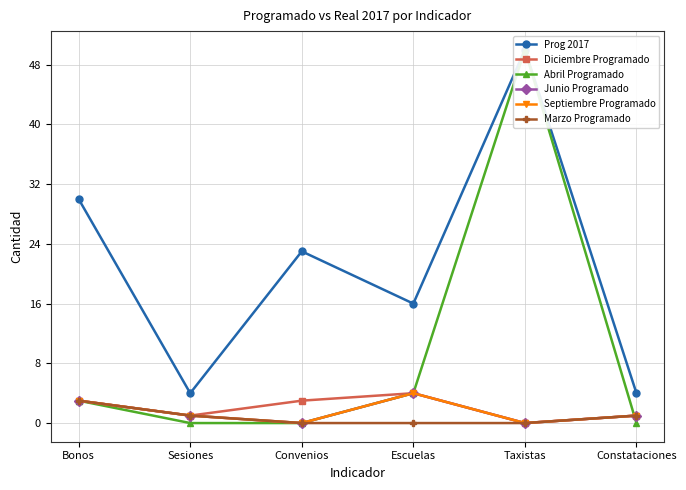

Between Bonos and Constataciones, which is larger?

Bonos